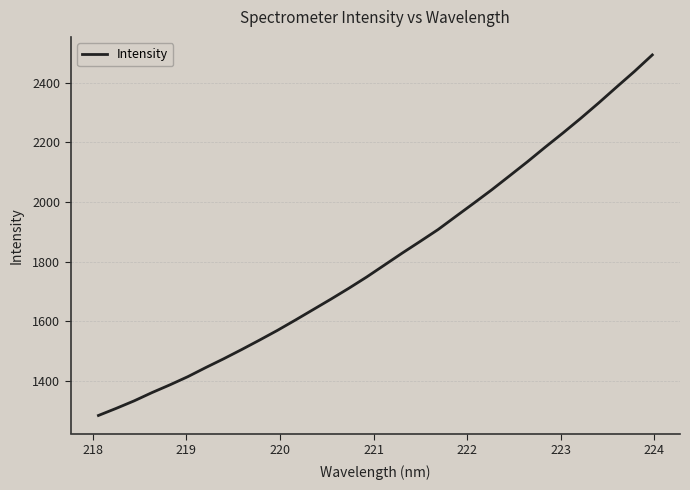

What is the difference between the maximum and minimum values?

1208.8